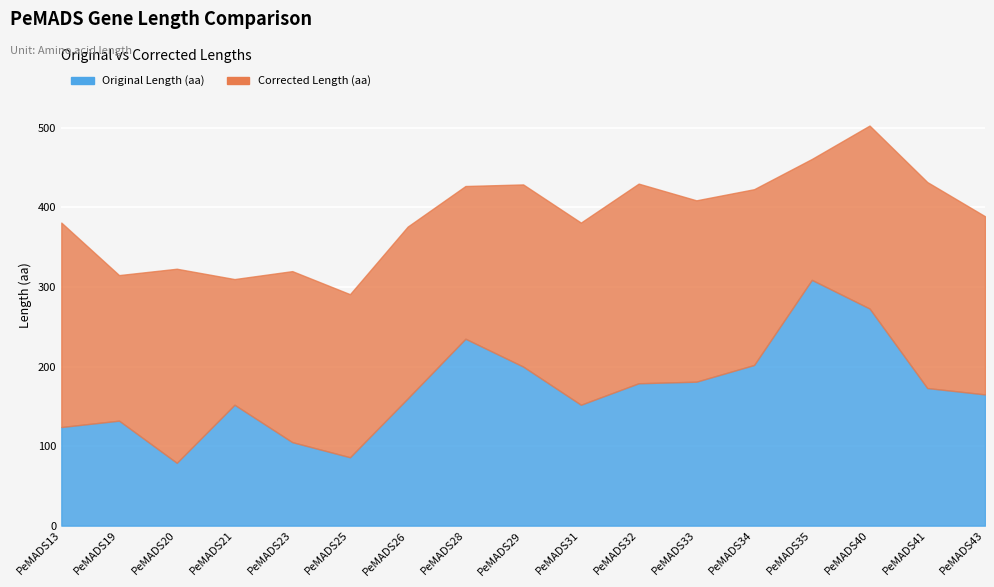

Which series changed the most between PeMADS25 and PeMADS43?

Original Length (aa)